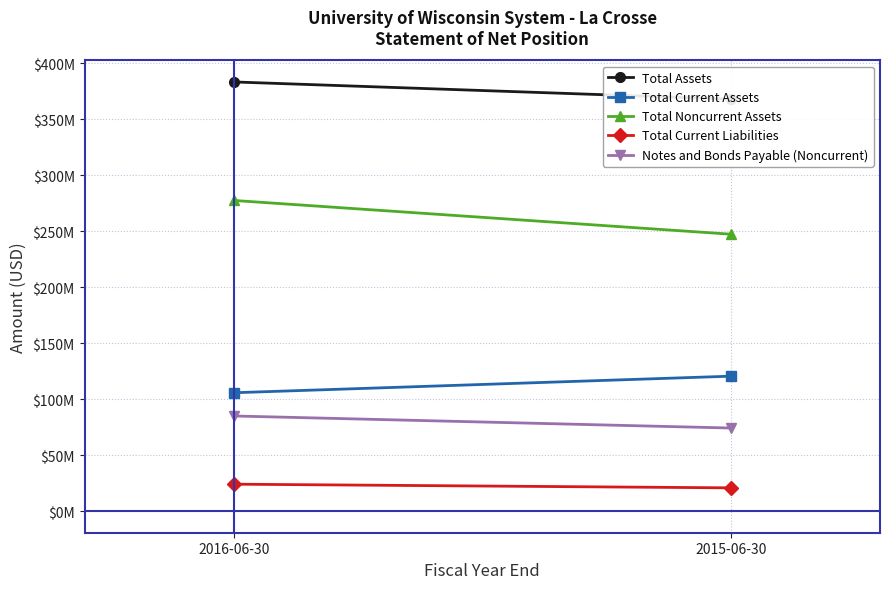

Reading right to left, extract all data points from this chart.

Total Assets: 367964182.0	383305996.3
Total Current Assets: 120602120.0	105806771.3
Total Noncurrent Assets: 247362062.0	277499225.0
Total Current Liabilities: 20894622.0	24169120.3
Notes and Bonds Payable (Noncurrent): 74298407.0	85072065.8